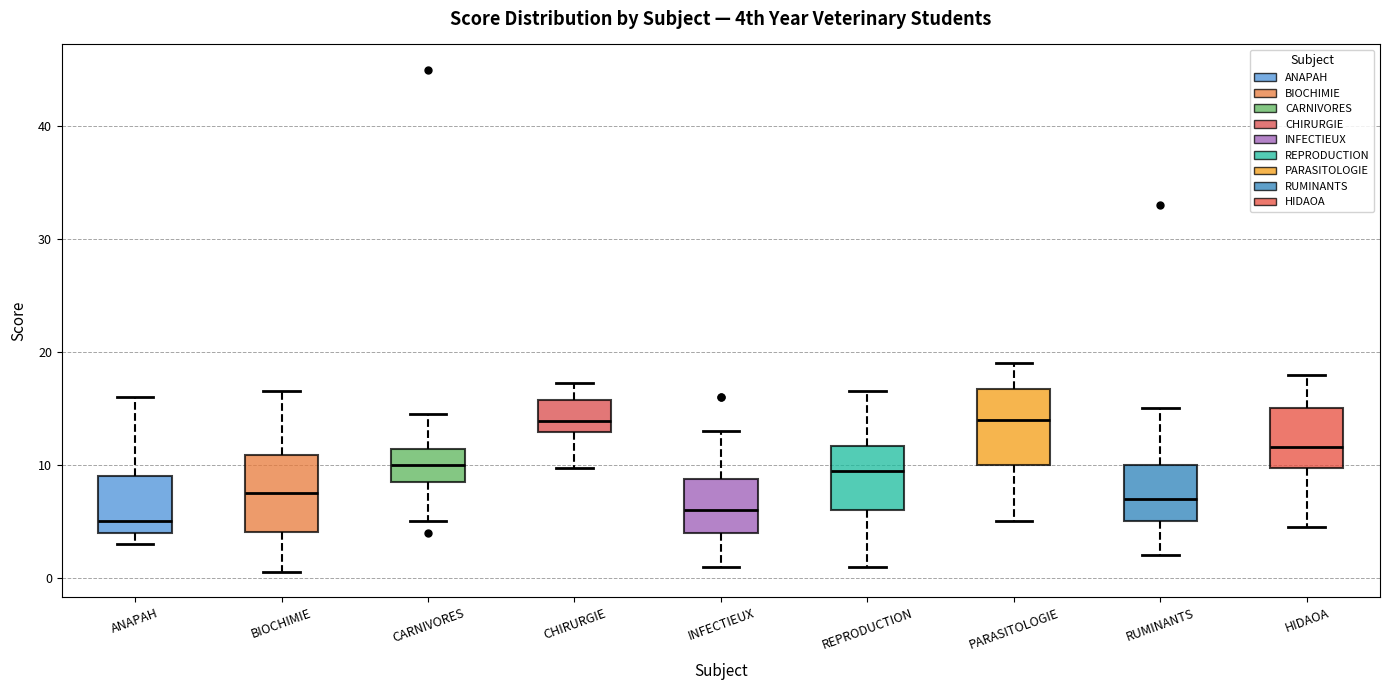

Reading left to right, transcribe this box plot: for each box, give where its median line is, the range the box spans, and where its two whiskers end, as read against the y-axis. The values are not printed on the chart, so give them approximately, as read against the axis.

ANAPAH: median 5, box 4 to 9, whiskers 3 to 16
BIOCHIMIE: median 8, box 4 to 11, whiskers 1 to 17
CARNIVORES: median 10, box 9 to 11, whiskers 5 to 15
CHIRURGIE: median 14, box 13 to 16, whiskers 10 to 17
INFECTIEUX: median 6, box 4 to 9, whiskers 1 to 13
REPRODUCTION: median 10, box 6 to 12, whiskers 1 to 17
PARASITOLOGIE: median 14, box 10 to 17, whiskers 5 to 19
RUMINANTS: median 7, box 5 to 10, whiskers 2 to 15
HIDAOA: median 12, box 10 to 15, whiskers 5 to 18